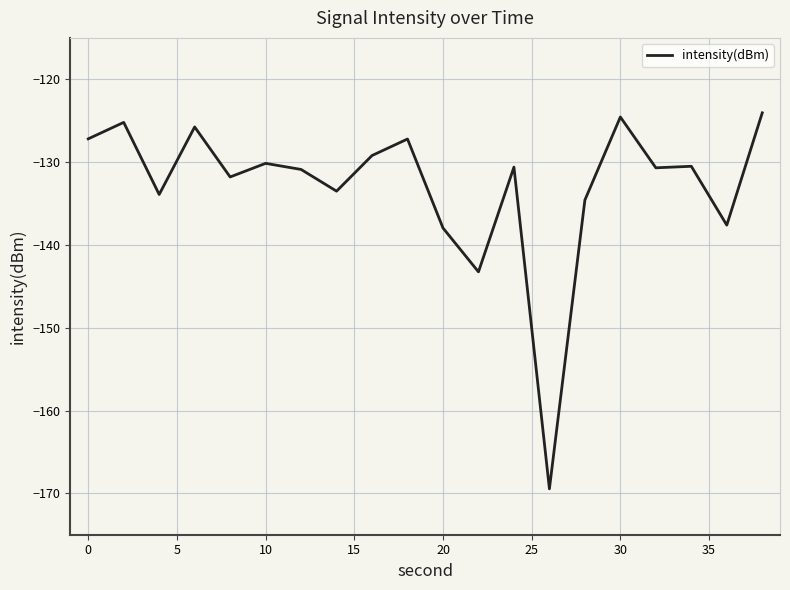

What is the smallest value displayed?

-169.5